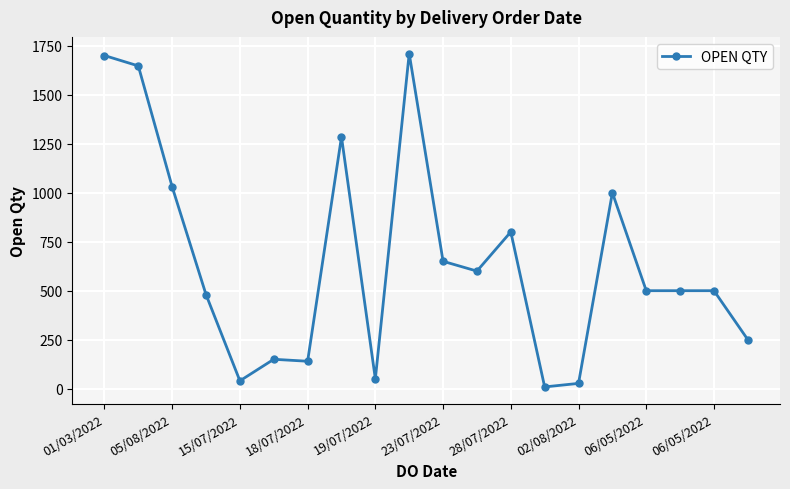

How many lines are shown in the chart?

1